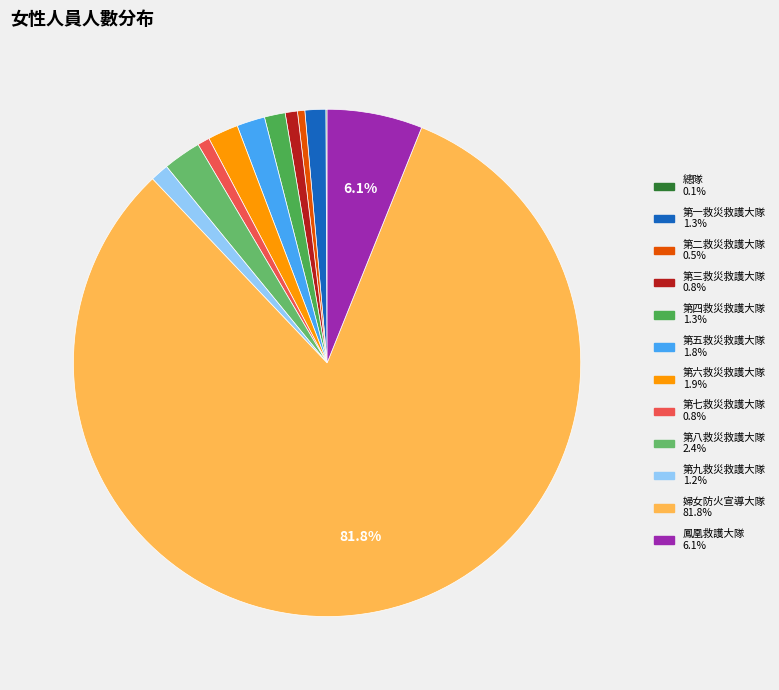

What percentage is NOT represented by 第九救災救護大隊?

98.8%